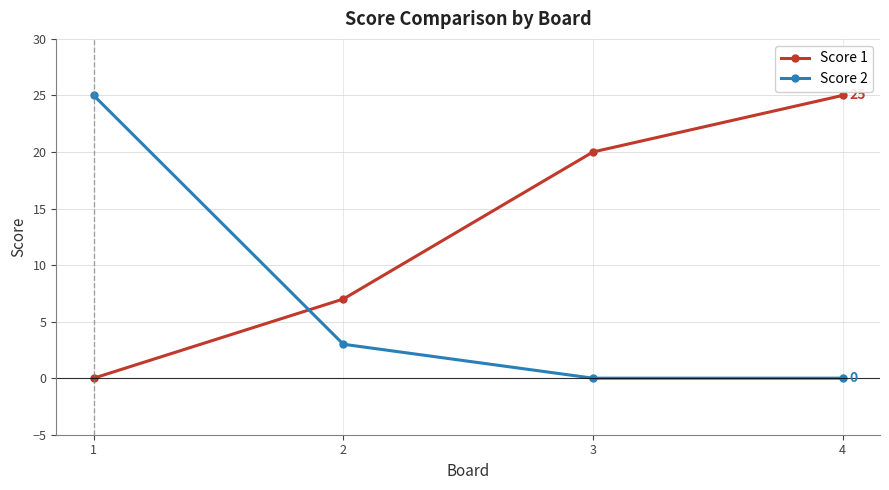

After their last crossing, which series has the higher values: Score 1 or Score 2?

Score 1